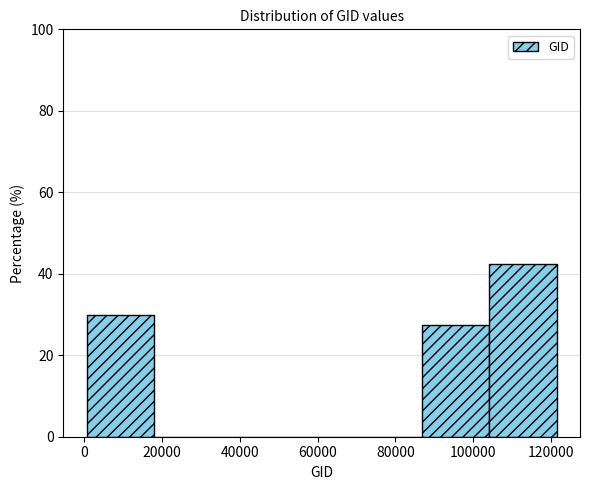

Over which range of the x-axis is the bar tallest?

104000 to 122000